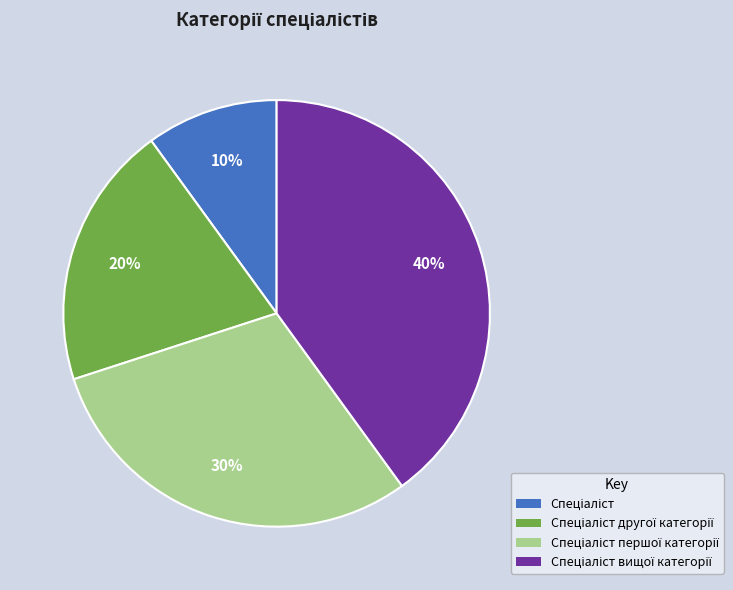

How many segments does this pie chart have?

4